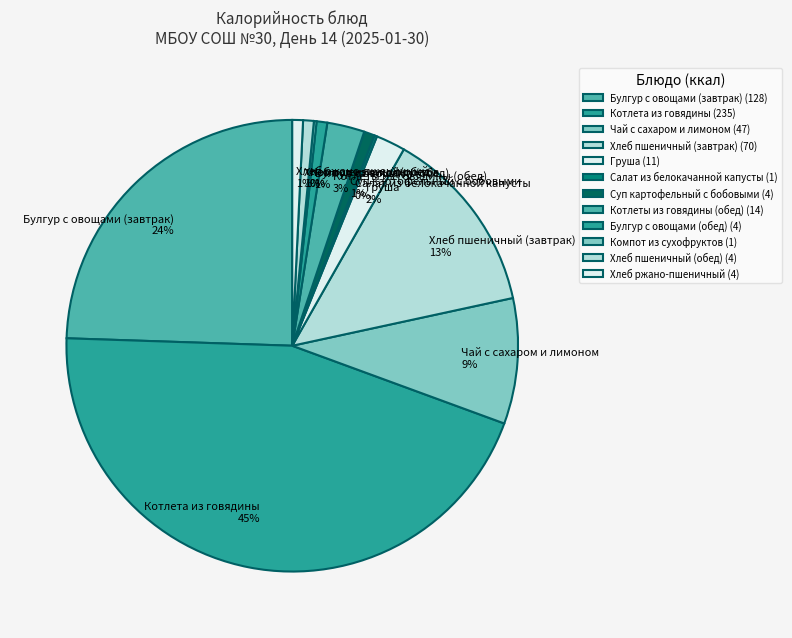

To the nearest percent, what portion does Булгур с овощами (завтрак) represent?

24%